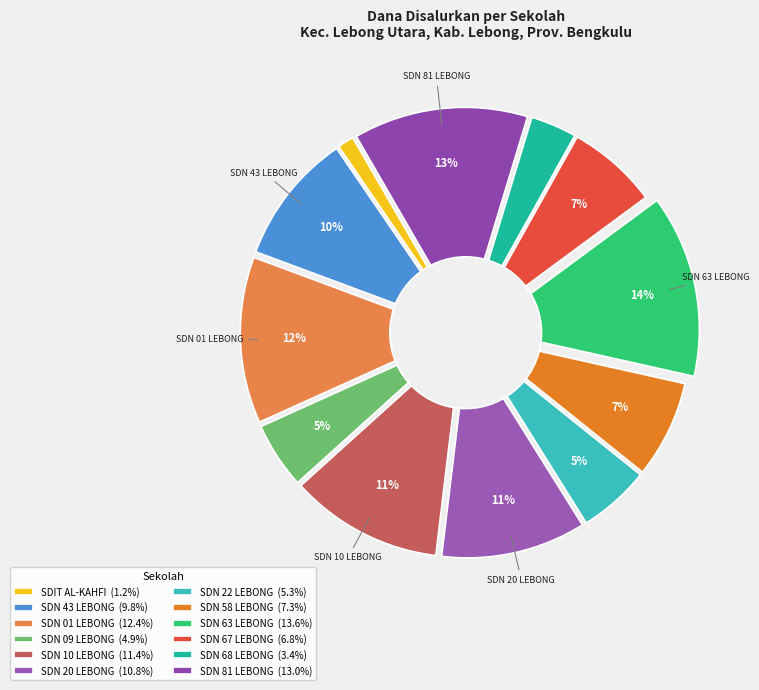

Does SDN 10 LEBONG account for over 50% of the chart?

No